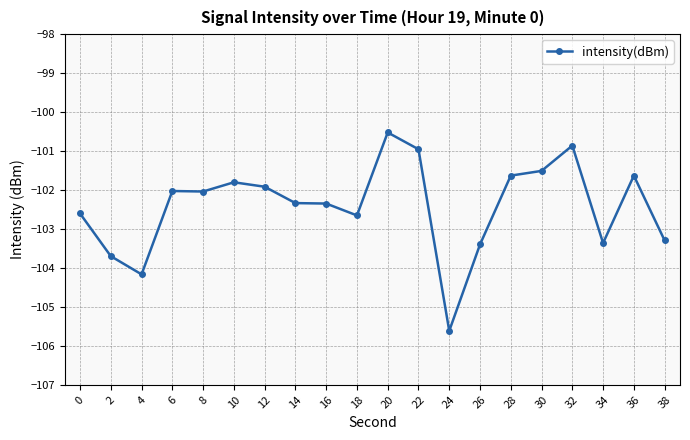

How many distinct data groups are displayed?

1